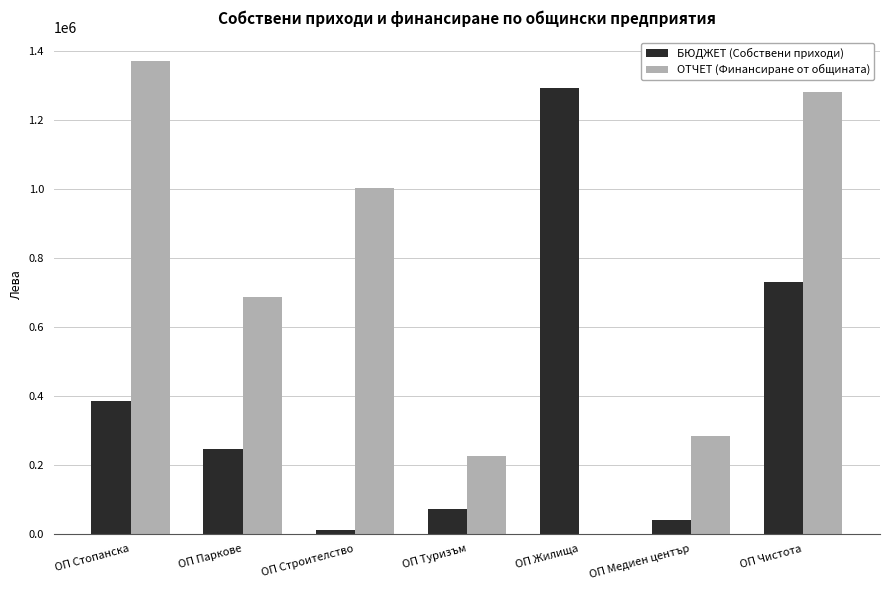

At which label does ОТЧЕТ (Финансиране от общината) first exceed 687761?

ОП Стопанска